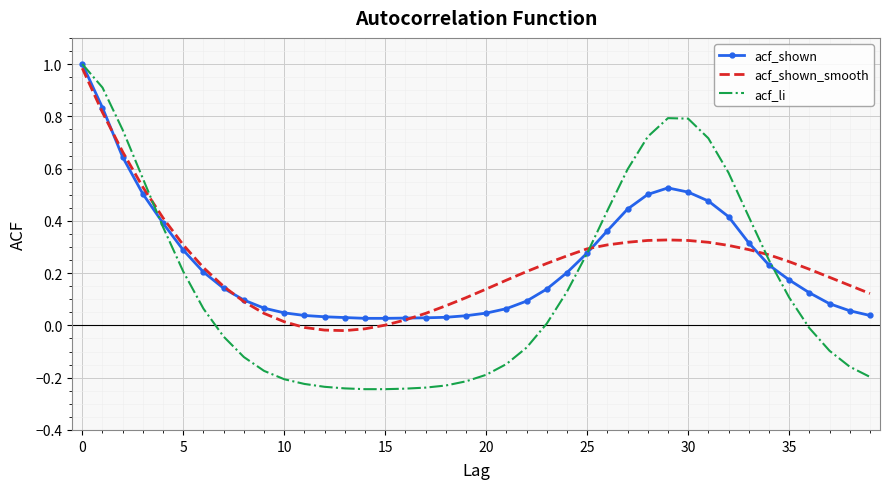

Which series has the largest range (max minus min)?

acf_li